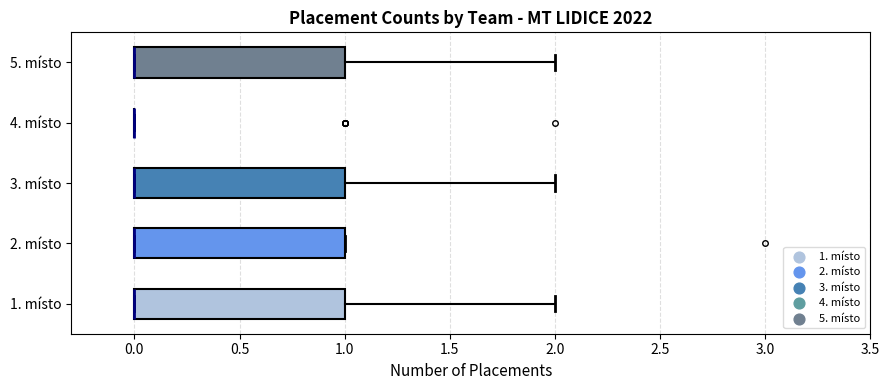

Reading bottom to top, transcribe this box plot: for each box, give where its median line is, the range the box spans, and where its two whiskers end, as read against the x-axis. The values are not printed on the chart, so give them approximately, as read against the axis.

1. místo: median 0 (drawn on the box's left edge), box 0 to 1, whiskers 0 to 2
2. místo: median 0 (drawn on the box's left edge), box 0 to 1, whiskers 0 to 1
3. místo: median 0 (drawn on the box's left edge), box 0 to 1, whiskers 0 to 2
4. místo: box collapsed to a line at 0, whiskers 0 to 0
5. místo: median 0 (drawn on the box's left edge), box 0 to 1, whiskers 0 to 2